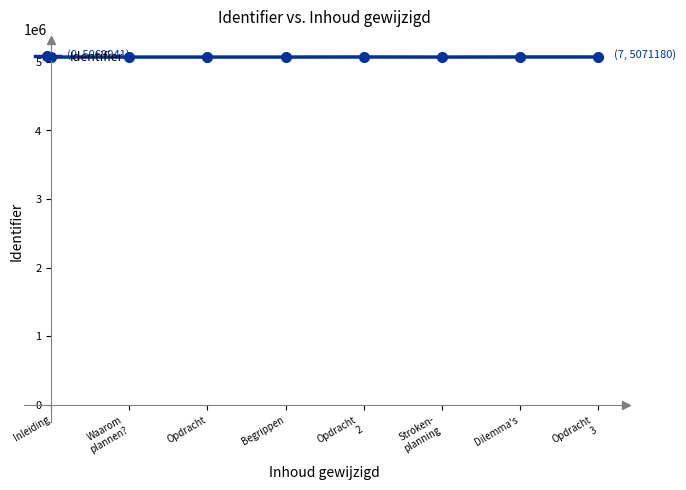

True or false: the data has more than 0 interior local peaks.

True